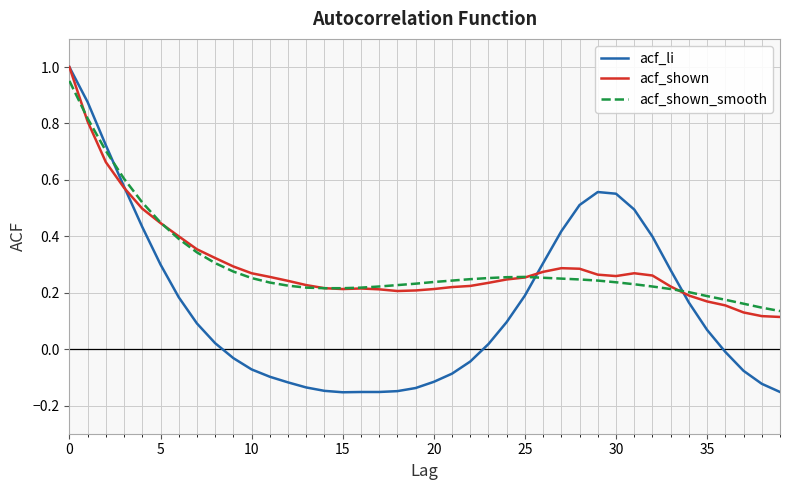

Which series has the largest range (max minus min)?

acf_li